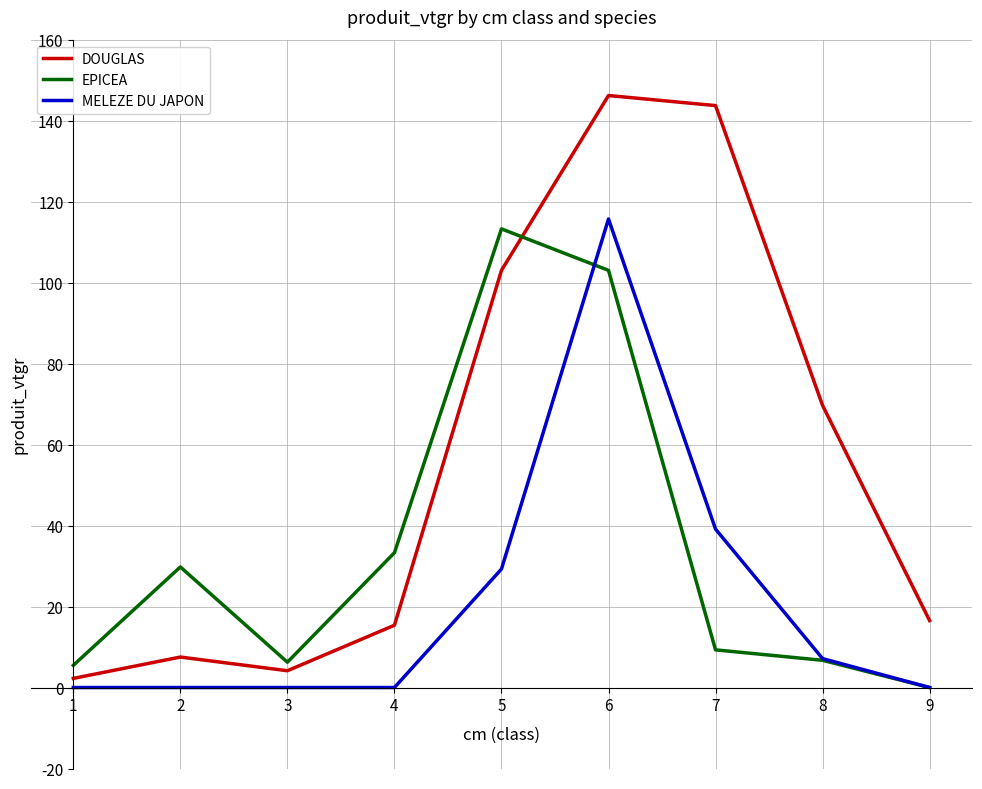

Is this an area chart (filled region under the line)?

No